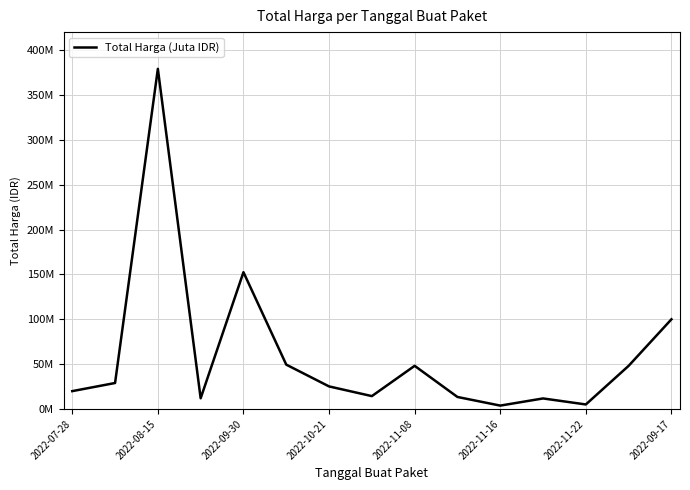

Is this an area chart (filled region under the line)?

No